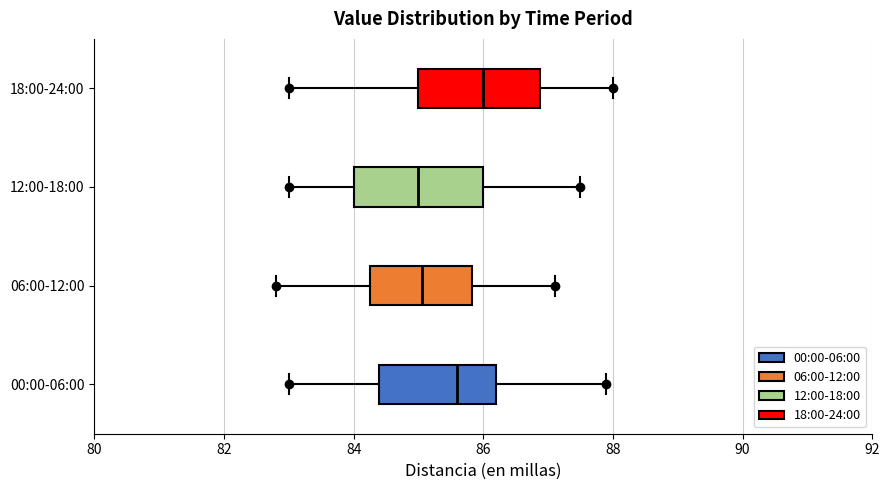

Reading bottom to top, transcribe this box plot: for each box, give where its median line is, the range the box spans, and where its two whiskers end, as read against the x-axis. The values are not printed on the chart, so give them approximately, as read against the axis.

00:00-06:00: median 85.6, box 84.4 to 86.2, whiskers 83.0 to 88.0
06:00-12:00: median 85.0, box 84.2 to 85.8, whiskers 82.8 to 87.2
12:00-18:00: median 85.0, box 84.0 to 86.0, whiskers 83.0 to 87.6
18:00-24:00: median 86.0, box 85.0 to 86.8, whiskers 83.0 to 88.0